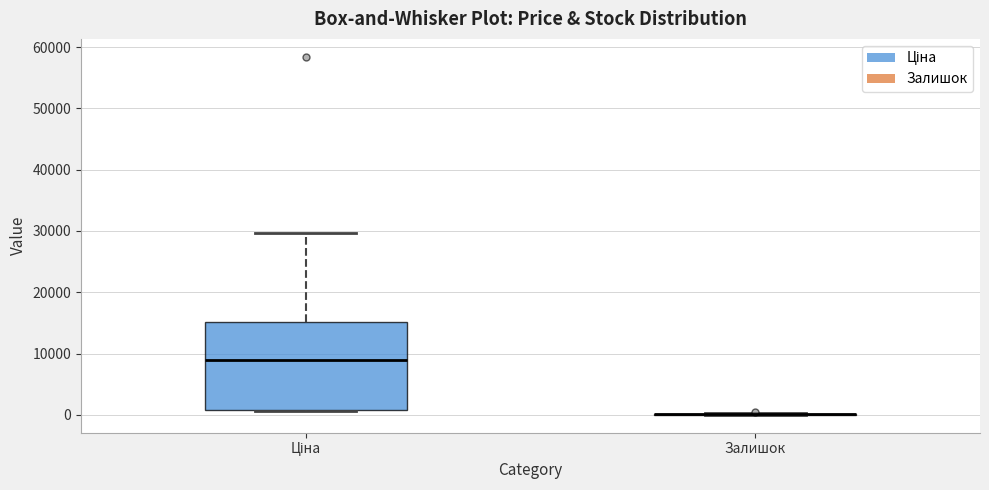

Where does the upper whisker of the box for Ціна end on the y-axis? The values are not printed on the chart, so give them approximately, as read against the axis.

30000